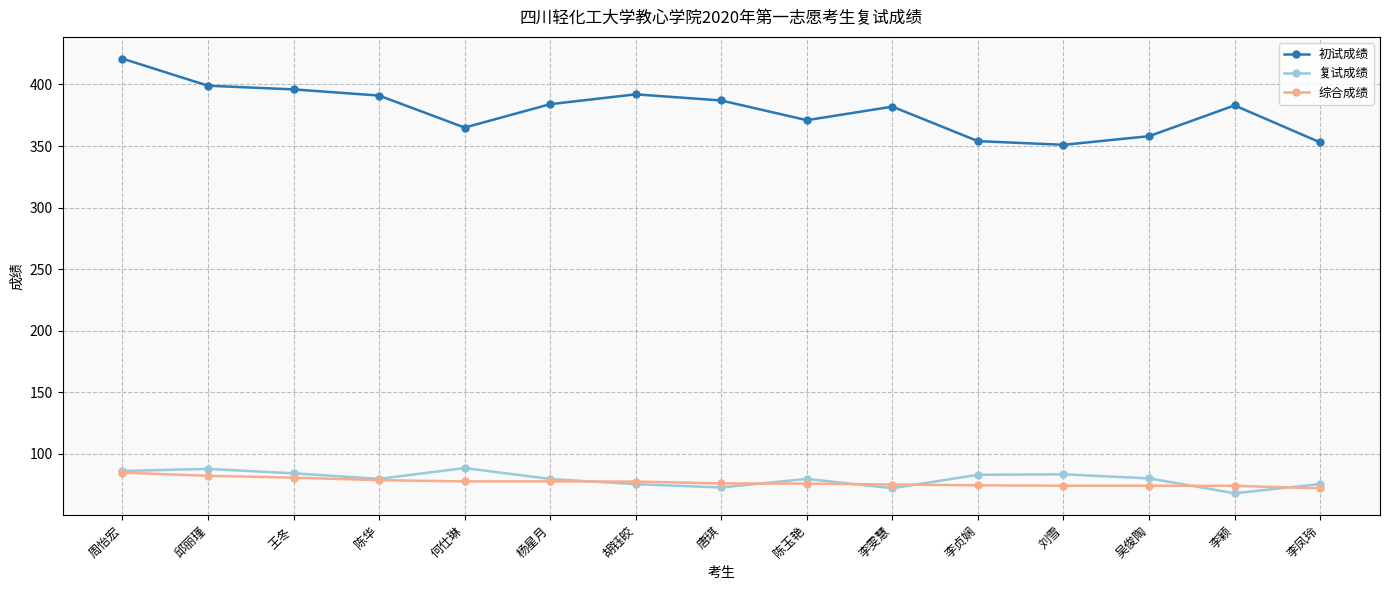

Does the chart display data point markers on the line(s)?

Yes